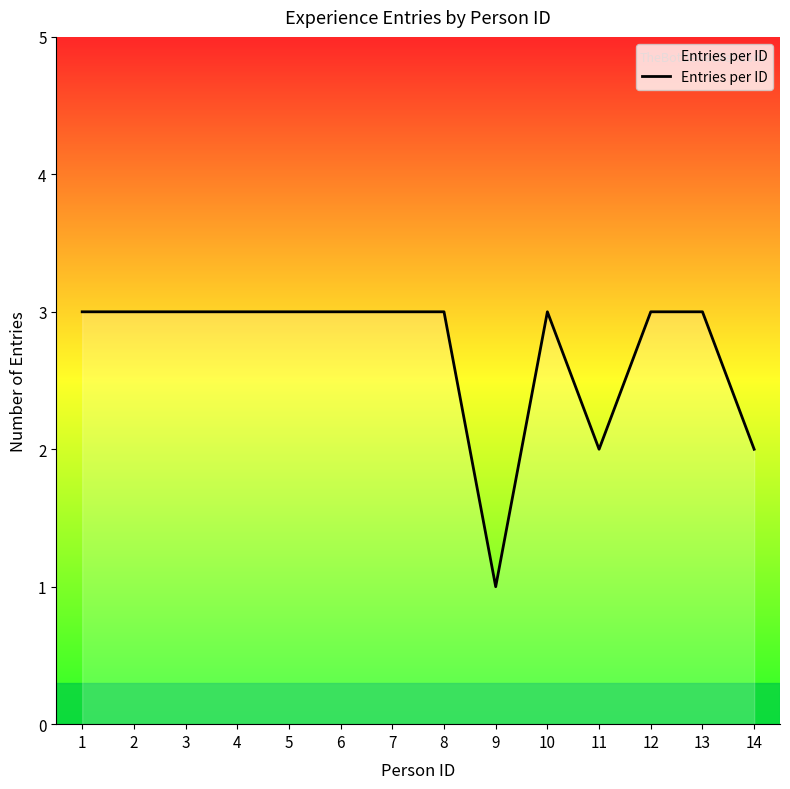

Is it true that the value at 7 is 3?

True